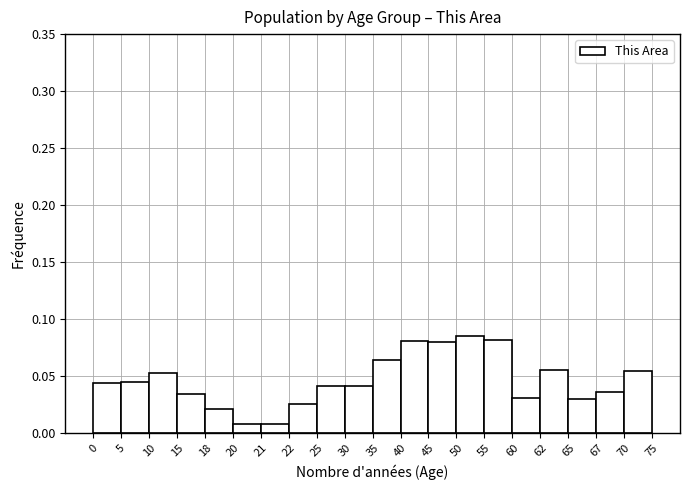

Between 50 and 15, which is larger?

50